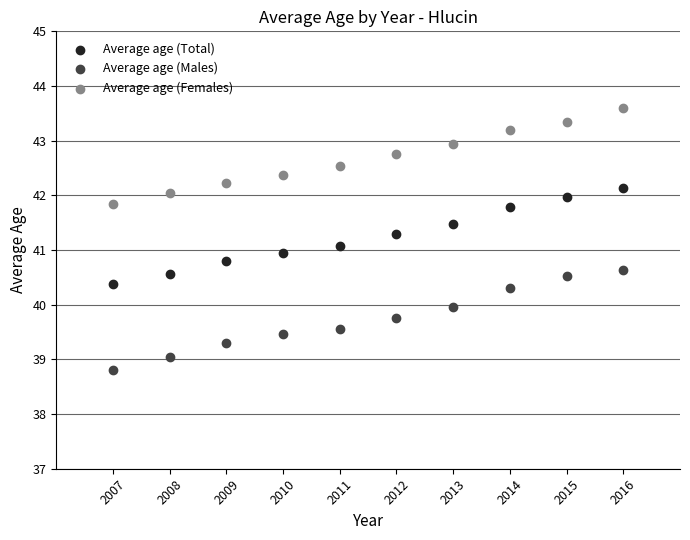

Which series has the widest spread of Y values?

Average age (Males)